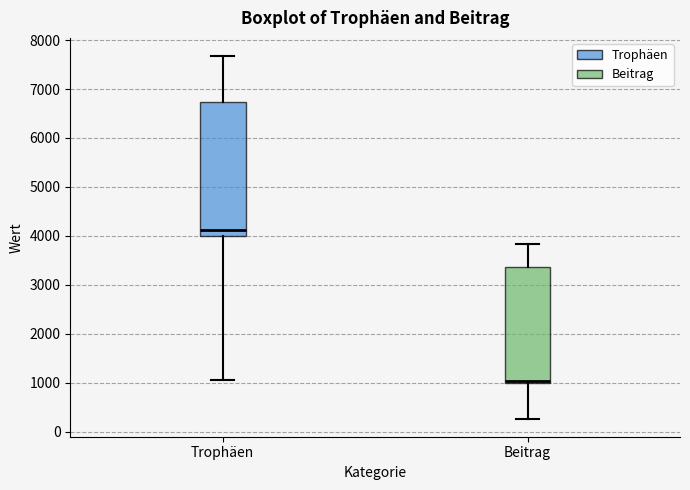

Where is the upper edge of the box for Trophäen on the y-axis? The values are not printed on the chart, so give them approximately, as read against the axis.

6700